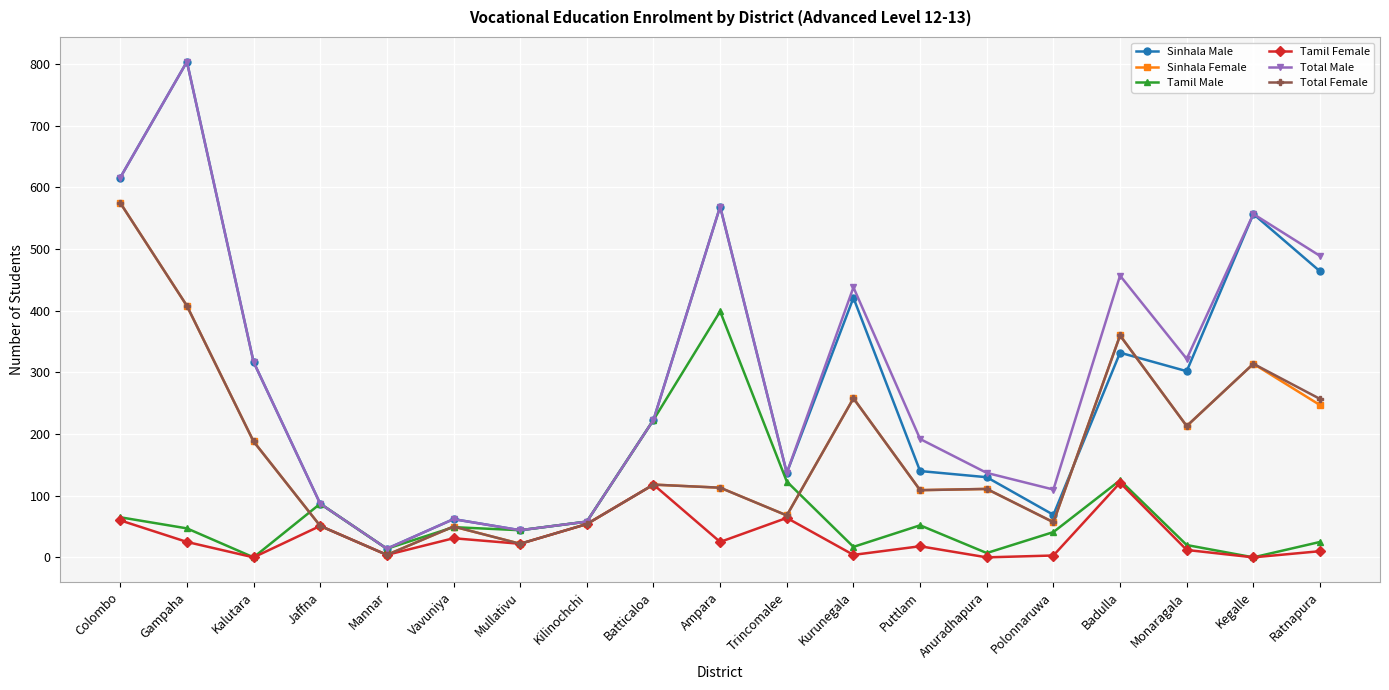

At which category does the chart reach its peak across all series?

Gampaha